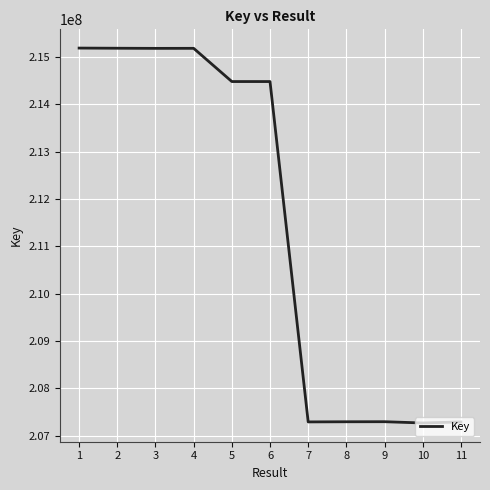

True or false: the data shows 207269429 at 10.

True